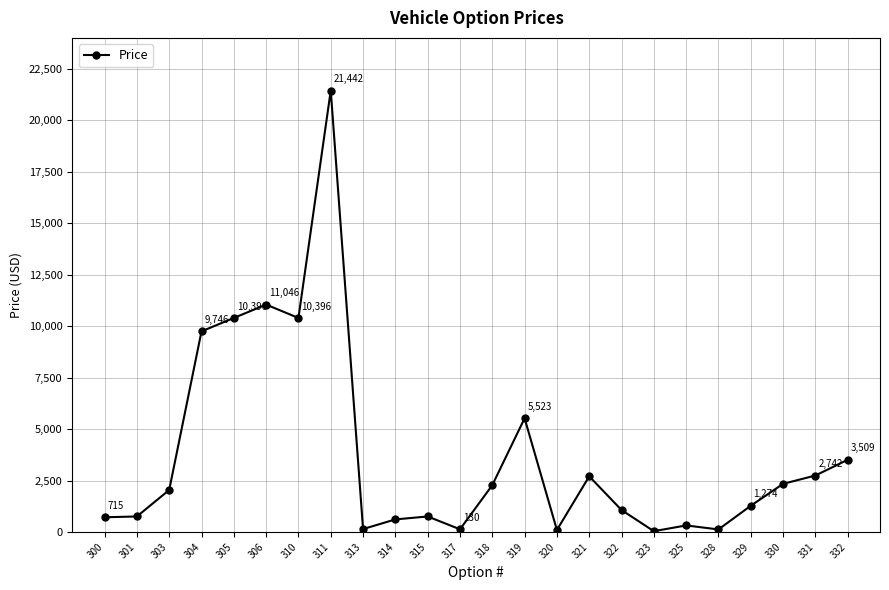

True or false: there are more than 2 points higher than both neighbors.

True